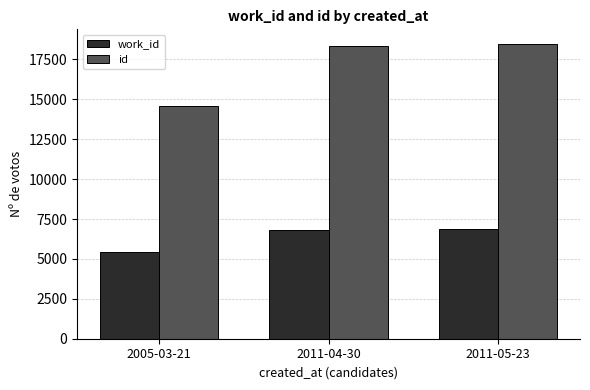

List the series in order of their peak value, lowest first.

work_id, id